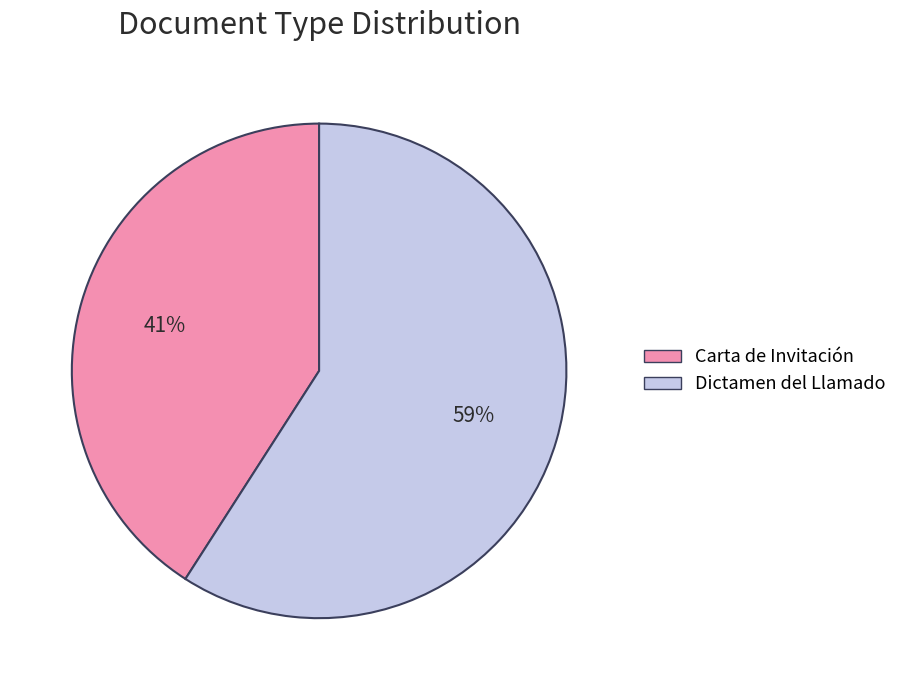

To the nearest percent, what is the average slice percentage?

50%